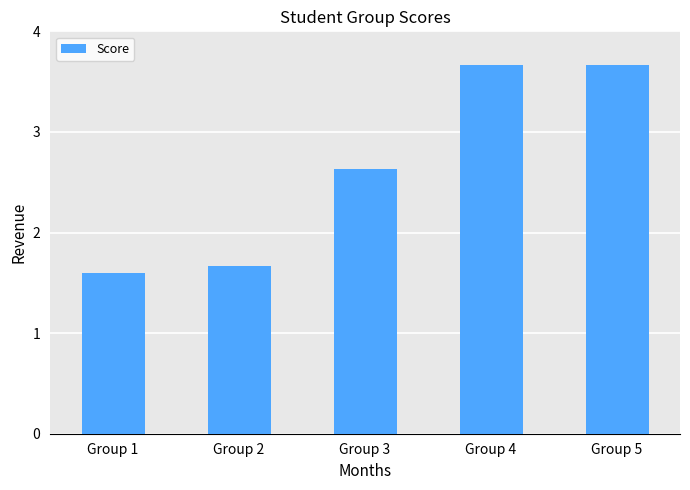

At which category does the chart reach its minimum across all series?

Group 1